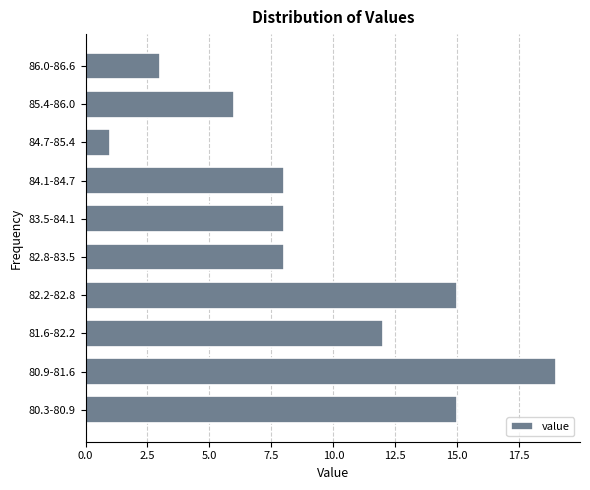

Reading bottom to top, extract all data points from this chart.

15	19	12	15	8	8	8	1	6	3